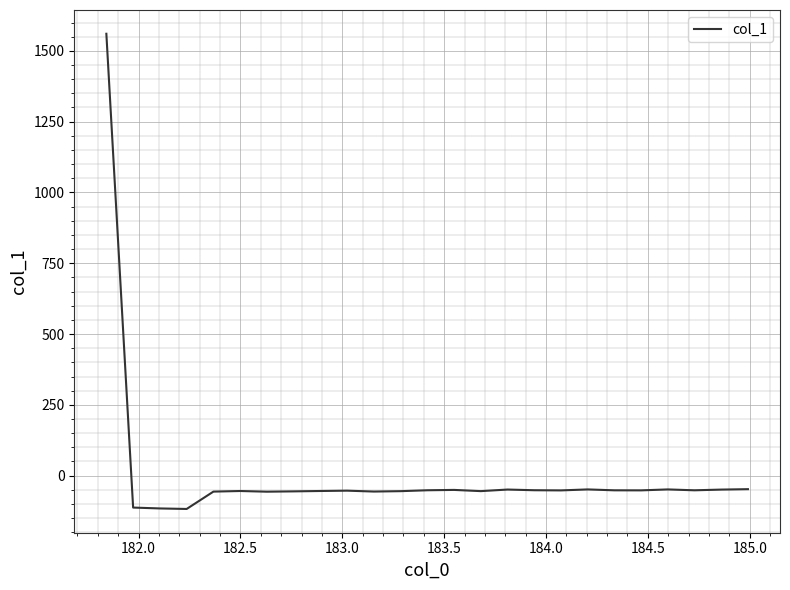

What is the smallest value displayed?

-117.7